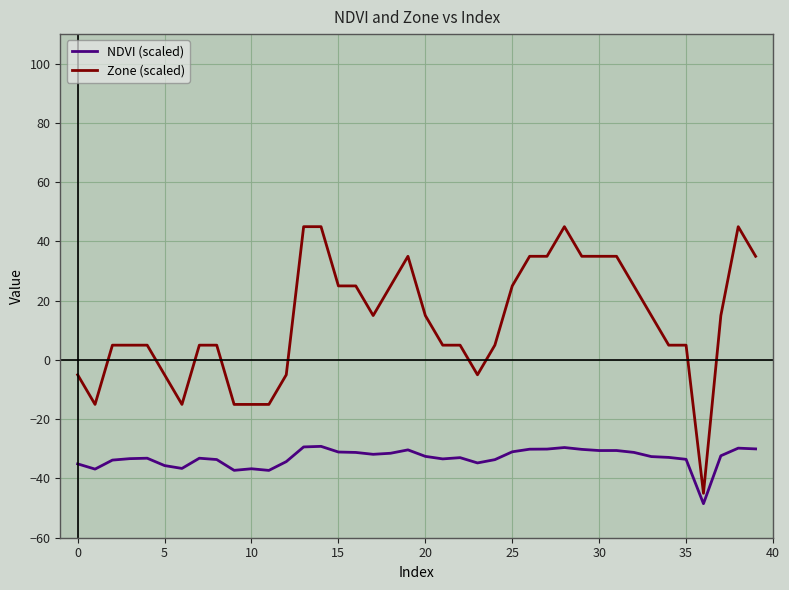

What is the sum of all NDVI (scaled) values?

-1321.4